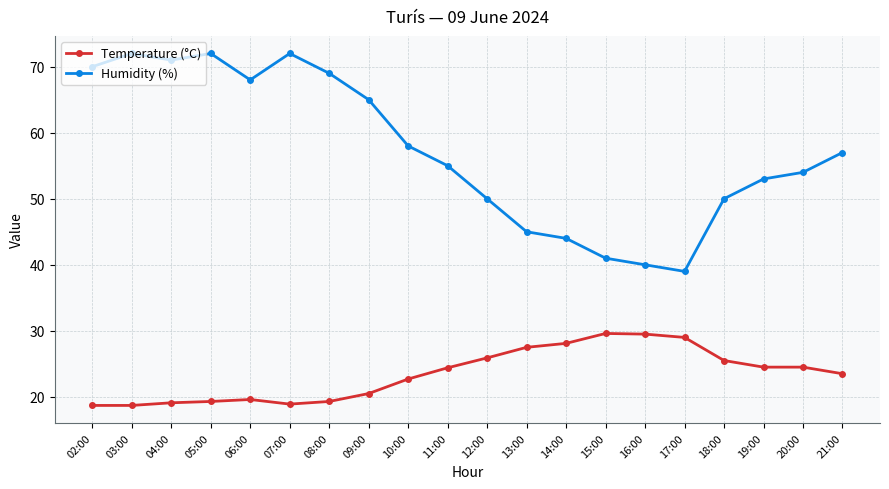

What is the label of the 15th point from the left?

16:00